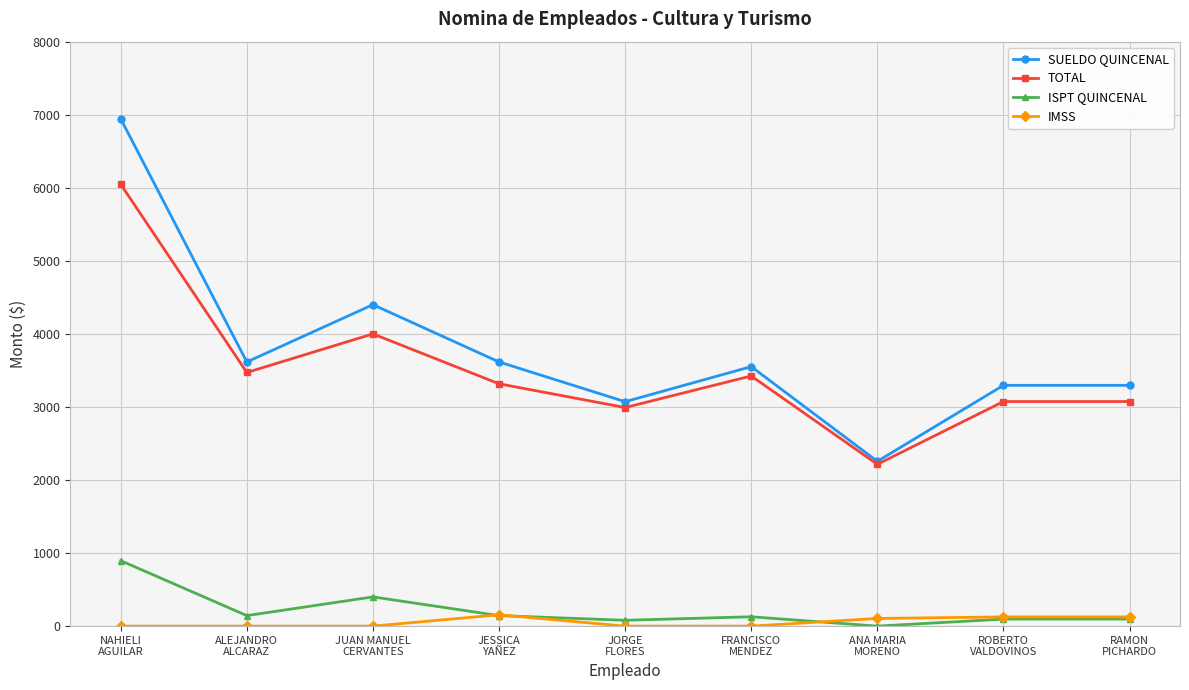

What is the total value across all series at JUAN MANUEL
CERVANTES?

8800